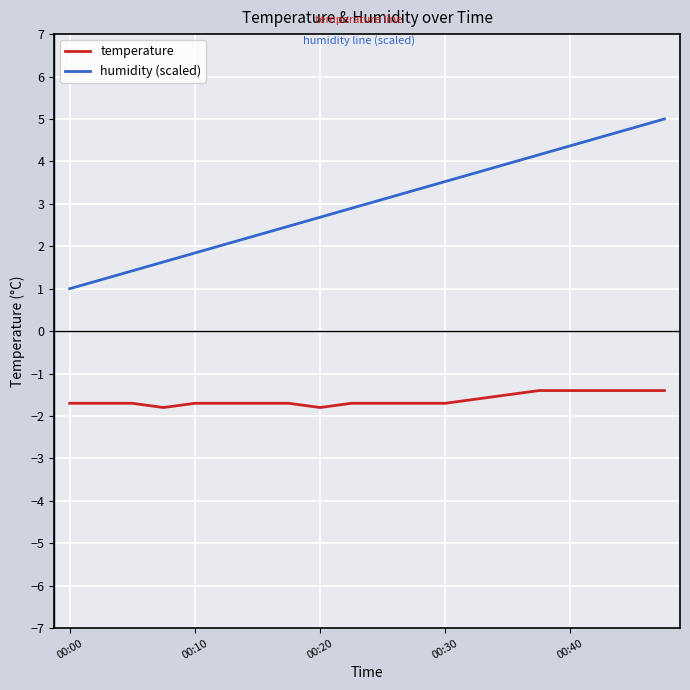

Reading right to left, extract all data points from this chart.

temperature: -1.4	-1.4	-1.4	-1.4	-1.4	-1.5	-1.6	-1.7	-1.7	-1.7	-1.7	-1.8	-1.7	-1.7	-1.7	-1.7	-1.8	-1.7	-1.7	-1.7
humidity (scaled): 5.0	4.8	4.6	4.4	4.2	3.9	3.7	3.5	3.3	3.1	2.9	2.7	2.5	2.3	2.1	1.8	1.6	1.4	1.2	1.0